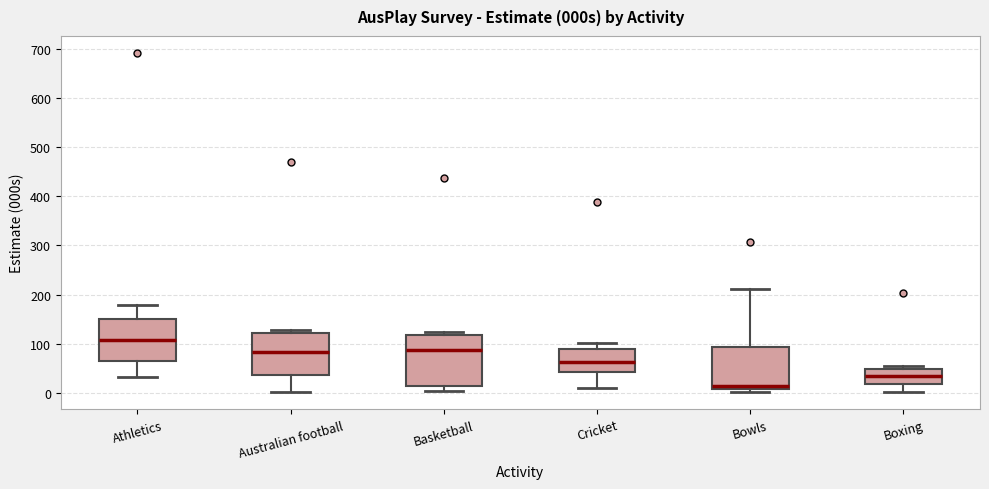

Reading left to right, transcribe this box plot: for each box, give where its median line is, the range the box spans, and where its two whiskers end, as read against the y-axis. The values are not printed on the chart, so give them approximately, as read against the axis.

Athletics: median 110, box 60 to 150, whiskers 30 to 180
Australian football: median 80, box 40 to 120, whiskers 0 to 130
Basketball: median 90, box 10 to 120, whiskers 0 to 120 (just above the box's upper edge)
Cricket: median 60, box 40 to 90, whiskers 10 to 100
Bowls: median 10 (just above the box's lower edge), box 10 to 90, whiskers 0 to 210
Boxing: median 30, box 20 to 50, whiskers 0 to 60